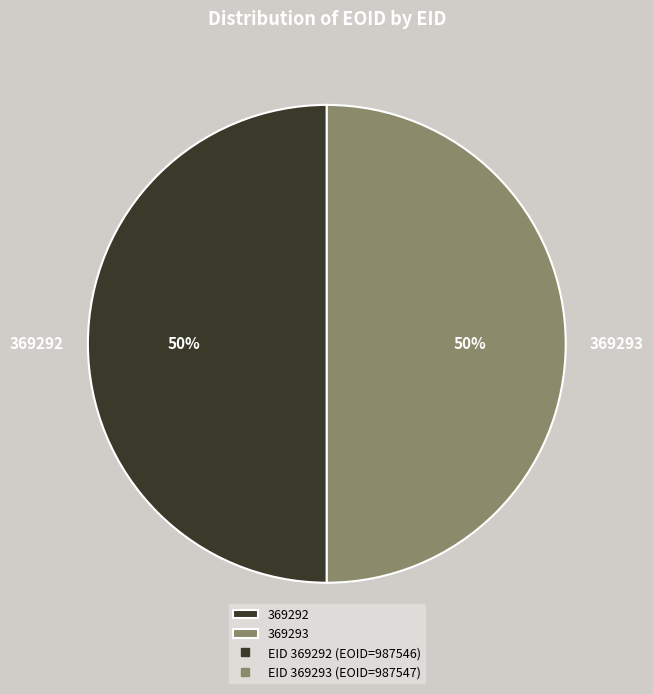

Is it true that 369292 is 50% of the pie?

True